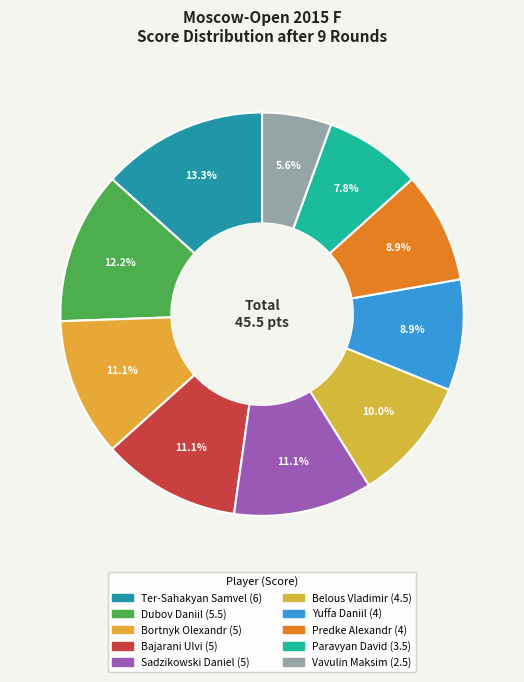

How many segments does this pie chart have?

10